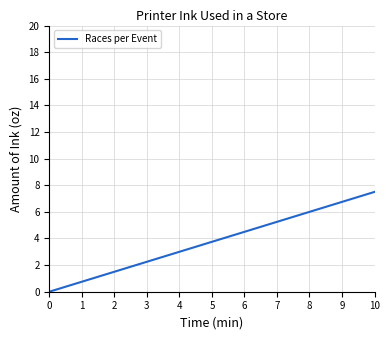

At which category does the chart reach its peak across all series?

10